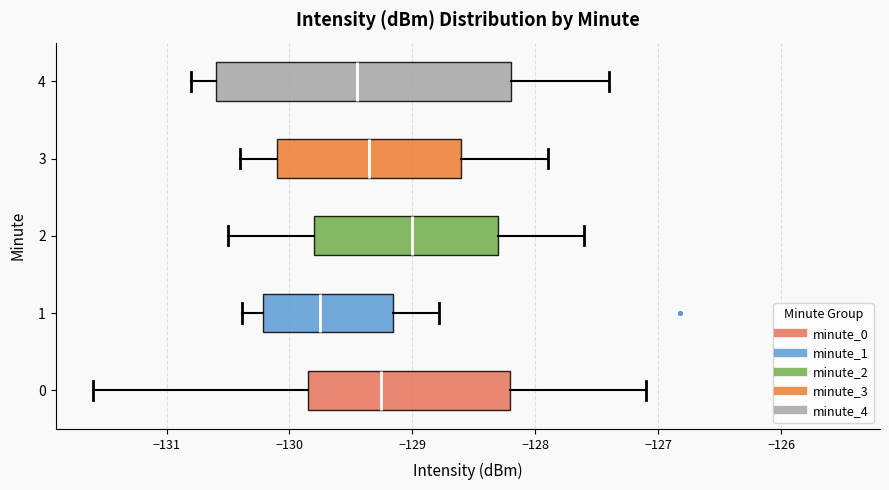

Which box is the widest, from its left edge to its right edge?

4